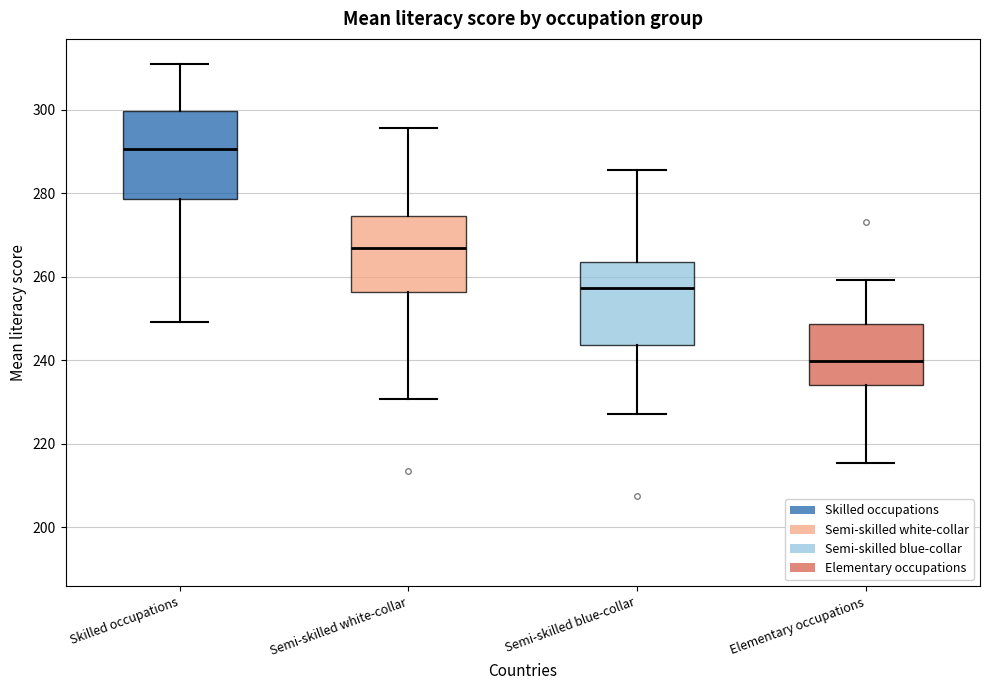

Reading left to right, read every box against the y-axis: the position of its median line, the range the box covers, and the ends of its whiskers. The values are not printed on the chart, so give them approximately, as read against the axis.

Skilled occupations: median 290, box 278 to 300, whiskers 250 to 312
Semi-skilled white-collar: median 266, box 256 to 274, whiskers 230 to 296
Semi-skilled blue-collar: median 258, box 244 to 264, whiskers 228 to 286
Elementary occupations: median 240, box 234 to 248, whiskers 216 to 260